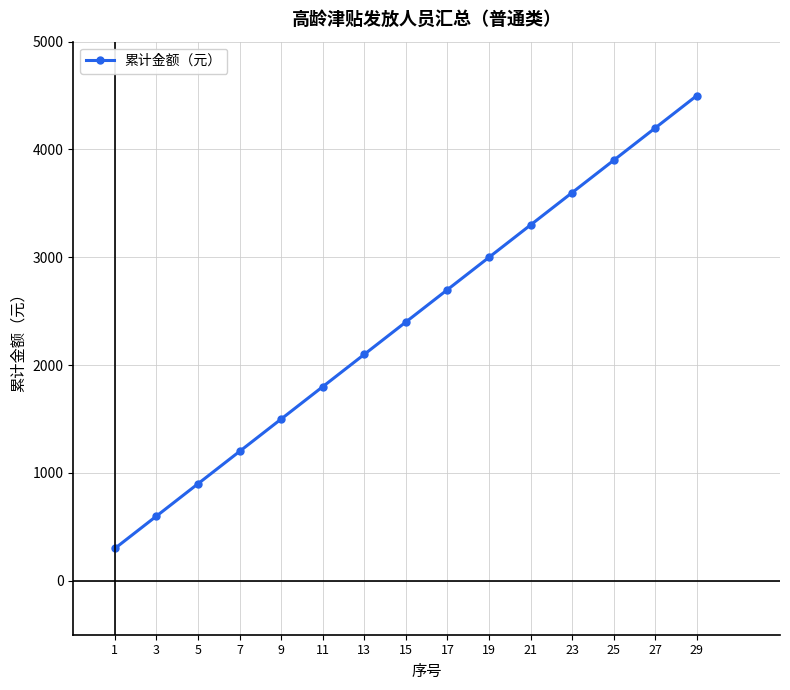

How many lines are shown in the chart?

1